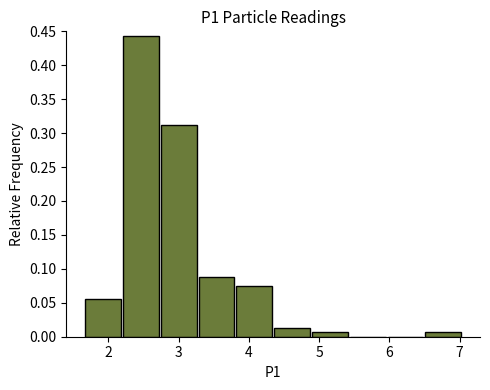

Reading left to right, transcribe this chart: for each bar, give the range it covers on the x-axis and its height. Neither the bar edges nor the heights are printed on the chart, so give them approximately, as read against the axes.

1.7 to 2.2: 0.055
2.2 to 2.7: 0.445
2.7 to 3.3: 0.315
3.3 to 3.8: 0.090
3.8 to 4.4: 0.075
4.4 to 4.9: 0.015
4.9 to 5.4: 0.005
5.4 to 6.0: 0
6.0 to 6.5: 0
6.5 to 7.1: 0.005